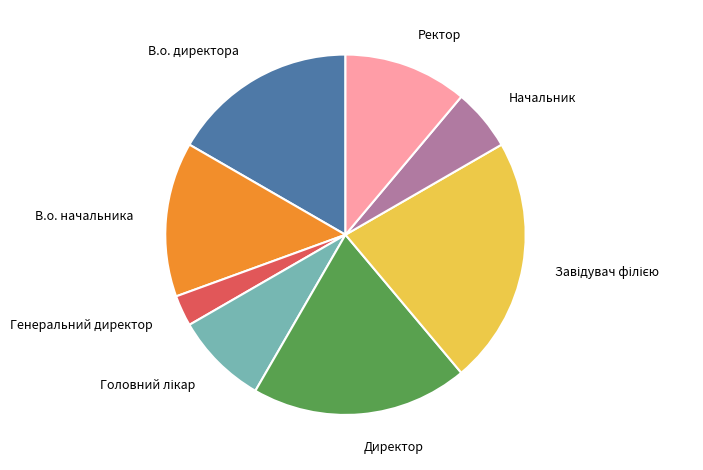

Does any single category account for the majority?

No